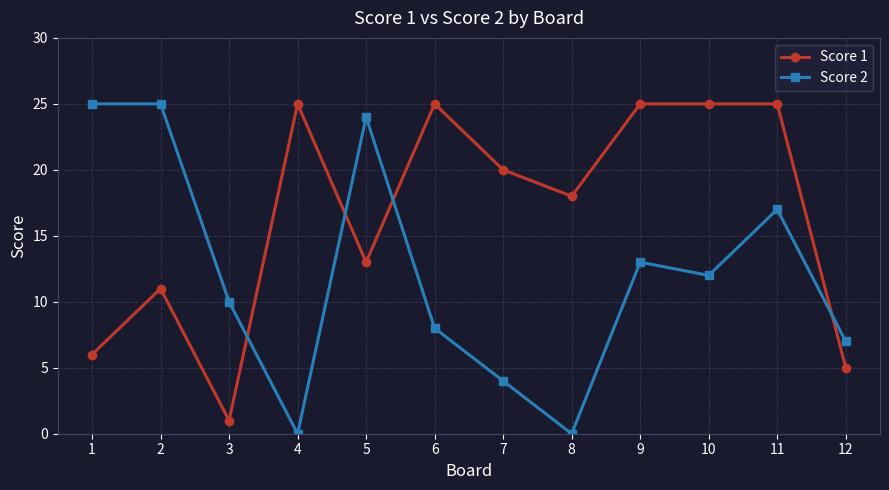

What is the difference between the Score 1 values at 8 and 1?

12